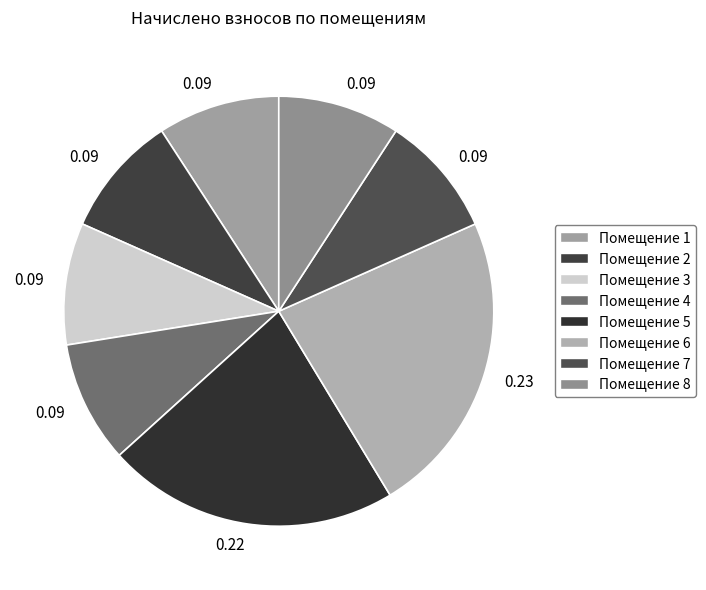

How many slices are in this pie chart?

8